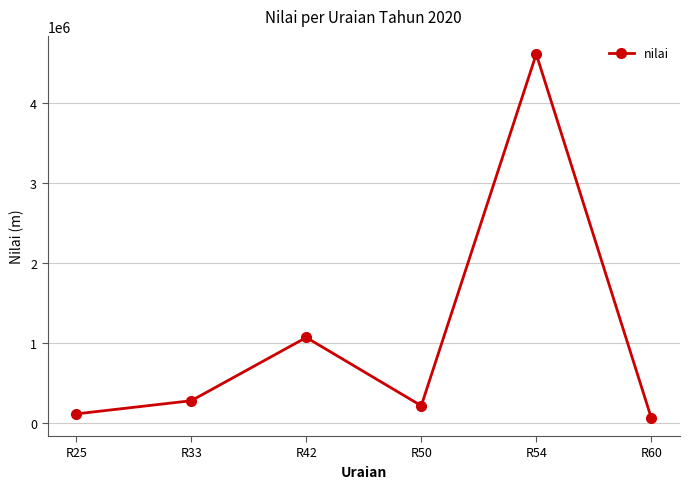

Reading left to right, list all the values displayed in this chart.

110257	275367	1067157	212181	4615283	60880